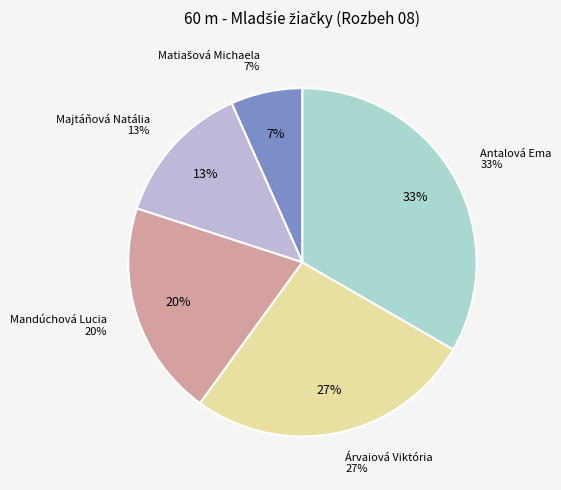

To the nearest percent, what is the average slice percentage?

20%